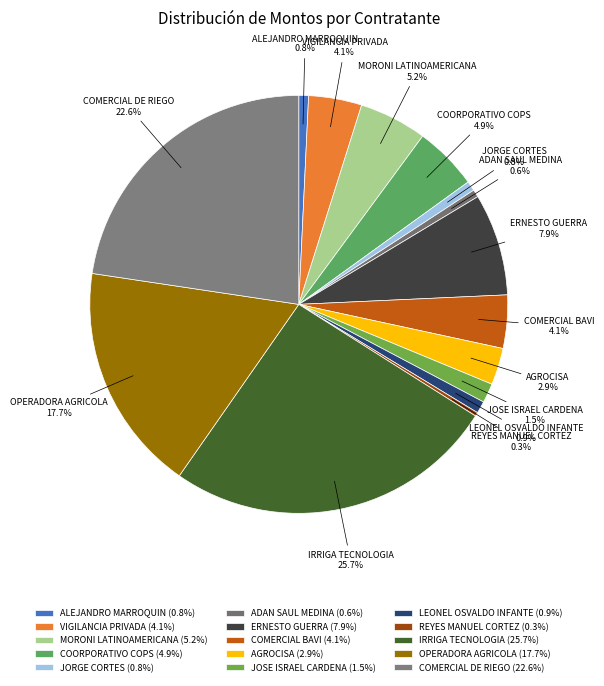

Is it true that LEONEL OSVALDO INFANTE is 1% of the pie?

True